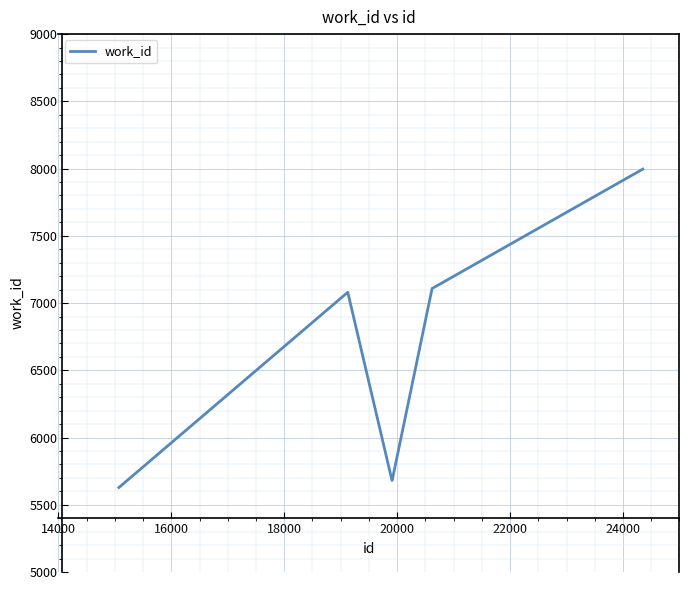

Does the chart display data point markers on the line(s)?

No